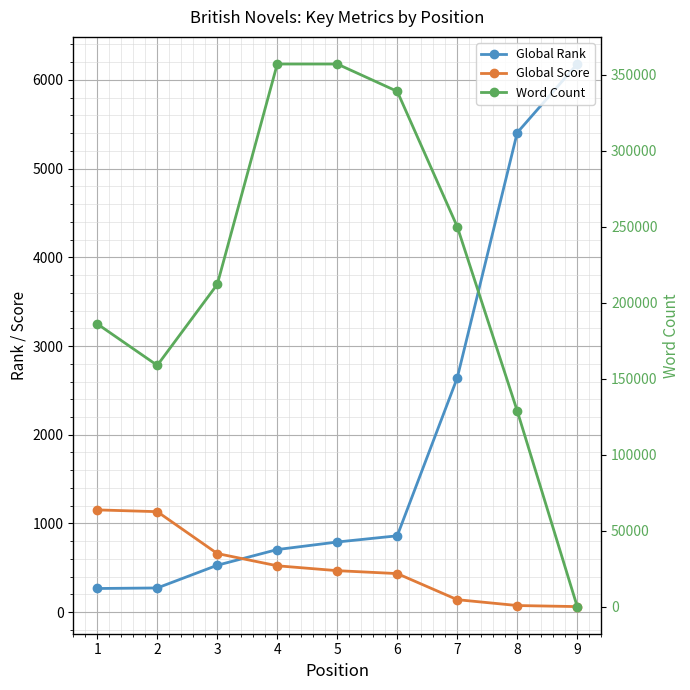

Rank the series by their maximum value, from lowest to highest.

Global Score, Global Rank, Word Count